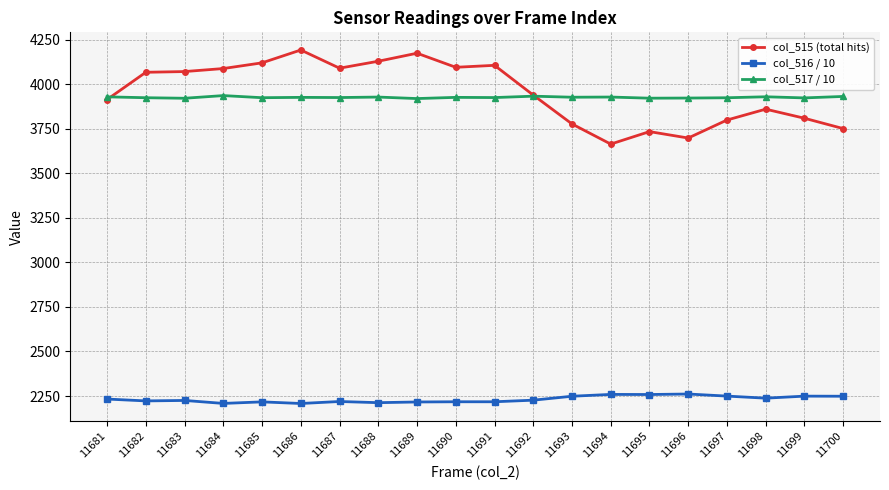

What is the greatest value displayed?

4192.0